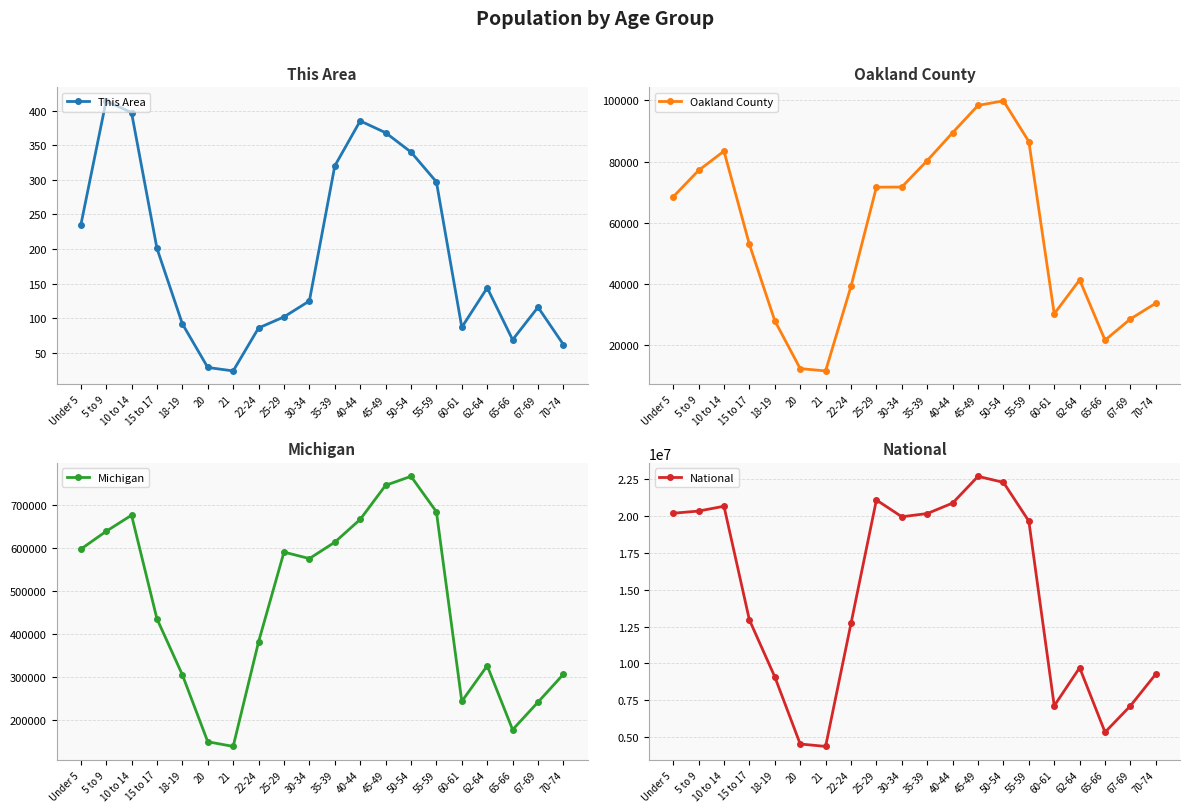

What is the difference between the maximum and minimum values in the National series?

18354297